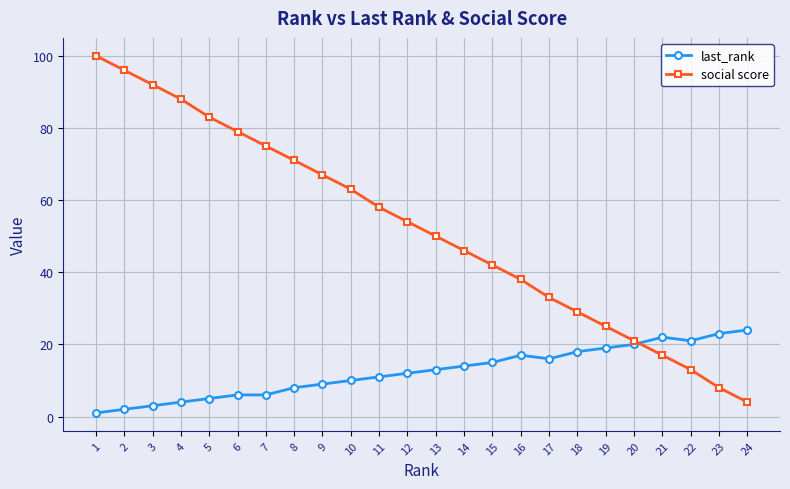

What is the minimum value for social score?

4